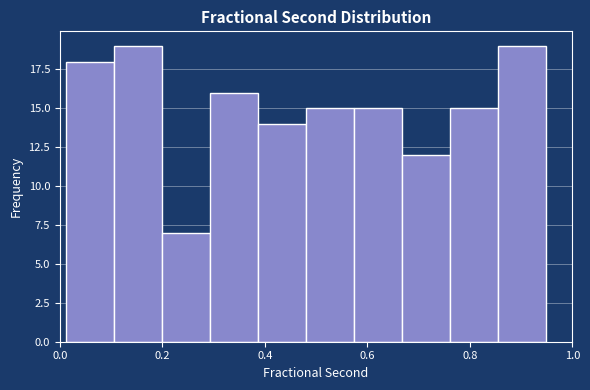

Reading left to right, list every bar in this chart as the range it spans on the x-axis followed by its height. Neither the bar edges nor the heights are printed on the chart, so give them approximately, as read against the axes.

0.02 to 0.10: 18
0.10 to 0.20: 19
0.20 to 0.30: 7
0.30 to 0.38: 16
0.38 to 0.48: 14
0.48 to 0.58: 15
0.58 to 0.66: 15
0.66 to 0.76: 12
0.76 to 0.86: 15
0.86 to 0.94: 19